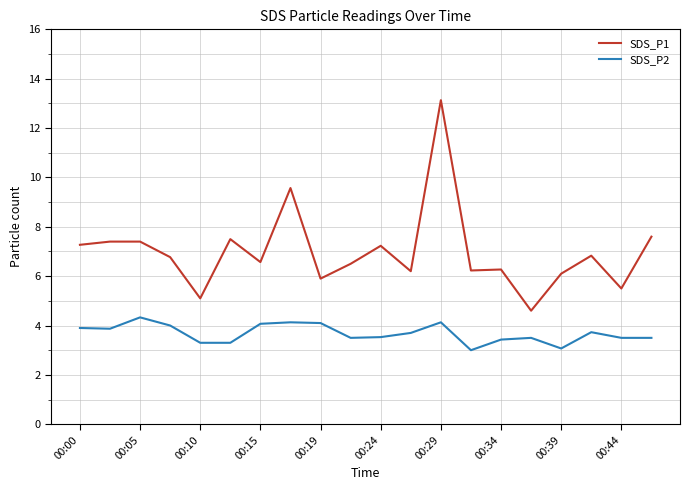

True or false: SDS_P2 and SDS_P1 intersect in this chart.

False